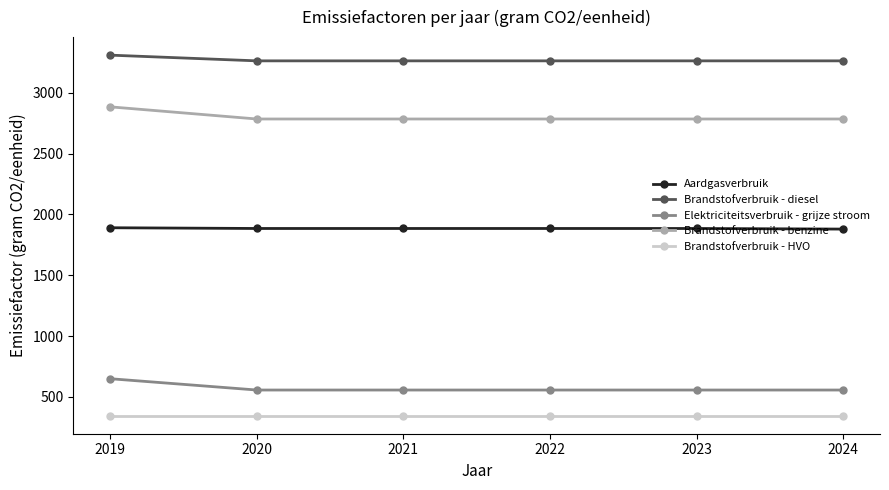

What is the average value of the Brandstofverbruik - benzine series?

2801